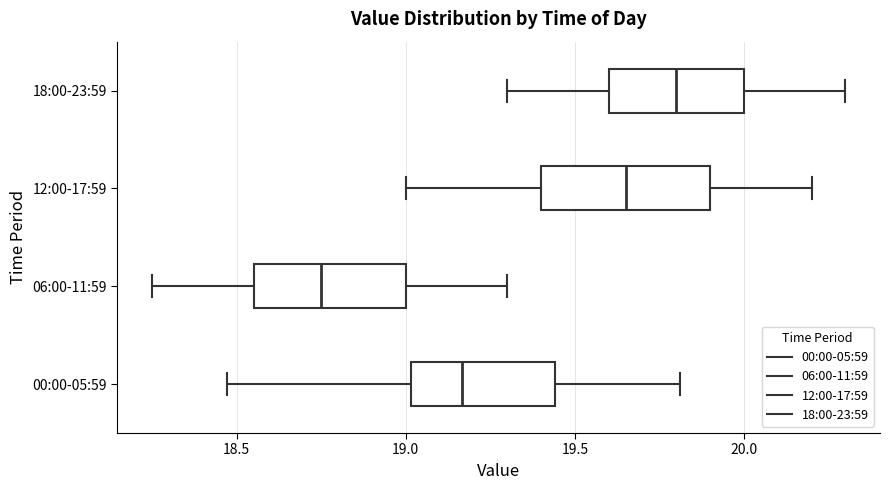

Comparing the boxes themselves (not the whiskers), which one is the widest?

12:00-17:59